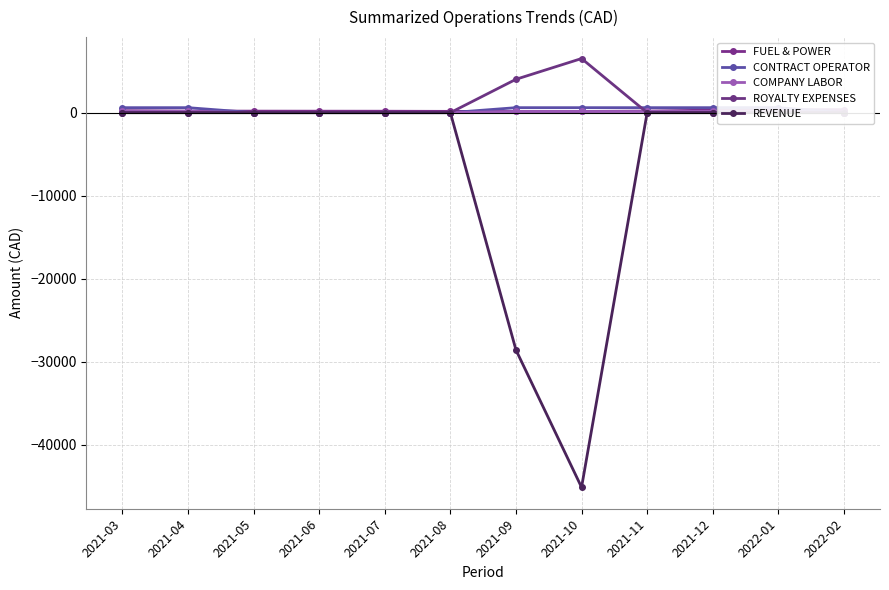

True or false: COMPANY LABOR has more than 0 interior local peaks.

True